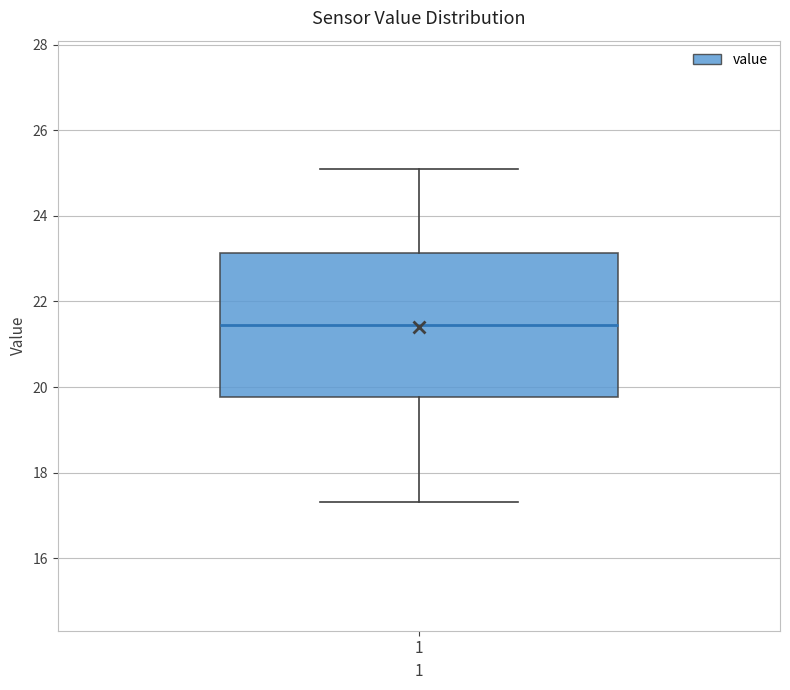

Read this box plot against the y-axis: the position of the median line, the range covered by the box, and the ends of both whiskers. The values are not printed on the chart, so give them approximately, as read against the axis.

median 21.4, box 19.8 to 23.2, whiskers 17.4 to 25.2